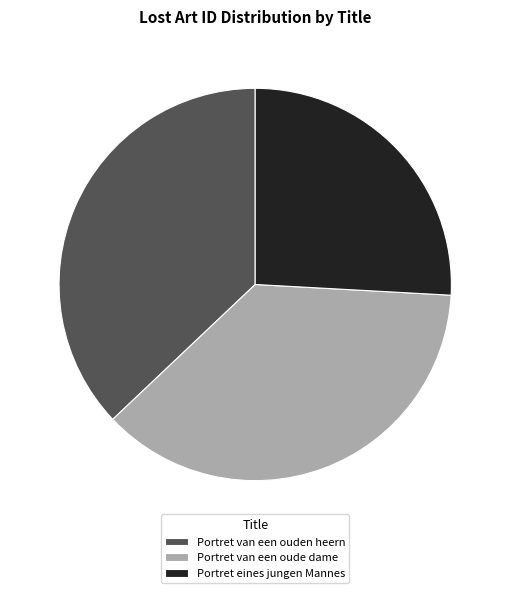

Do Portret van een oude dame and Portret eines jungen Mannes together represent more than half of the pie?

Yes